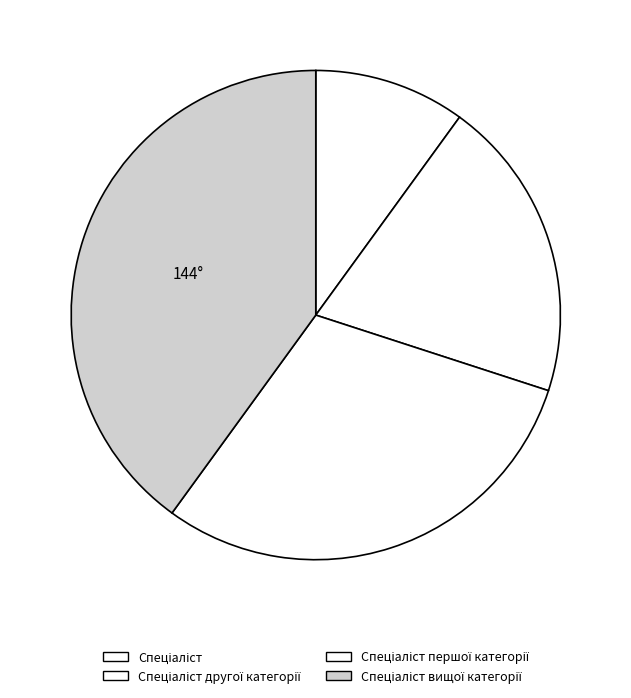

Count the number of slices in the pie.

4